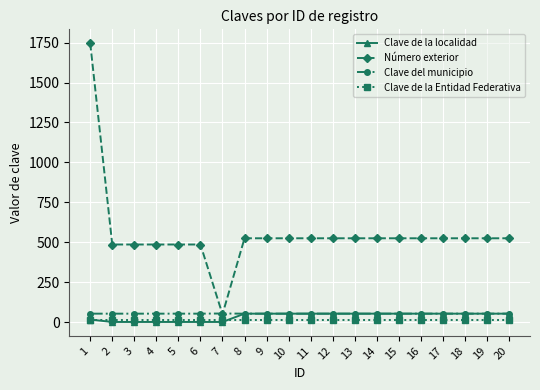

Which series has the largest total across all categories?

Número exterior